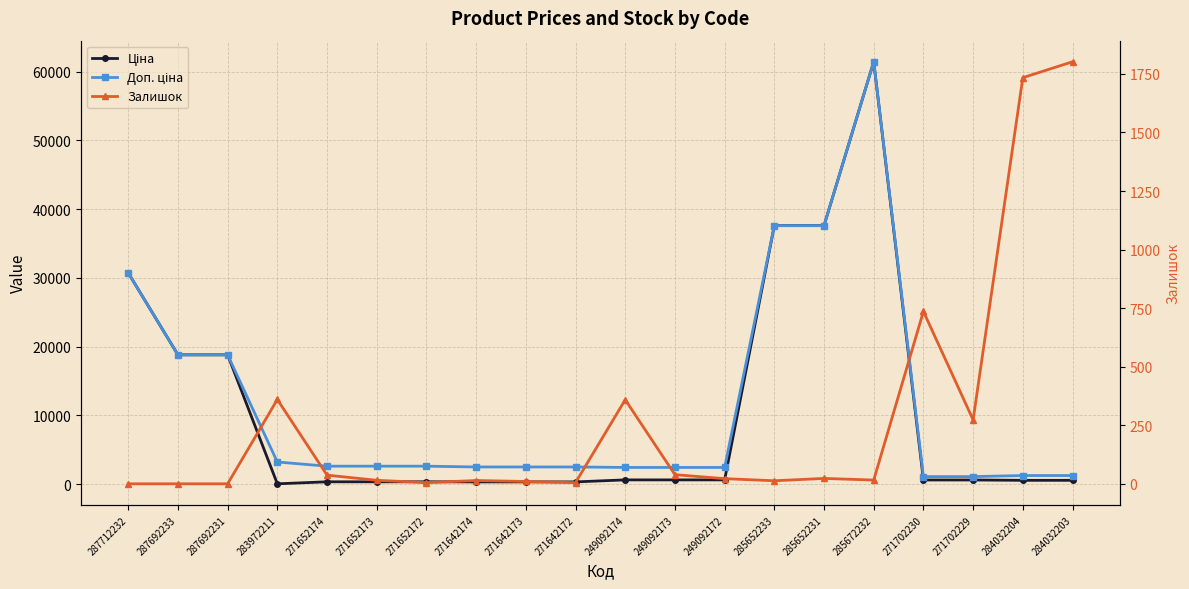

Which series has the widest spread of values?

Ціна